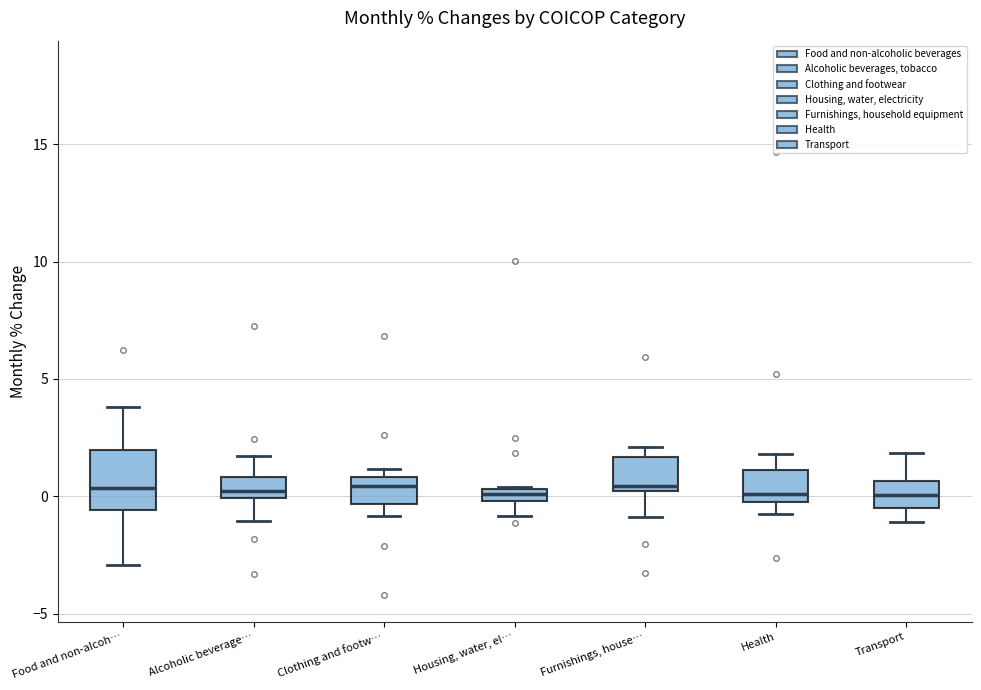

Which box is the tallest, from its lower edge to its upper edge?

Food and non-alcoh…